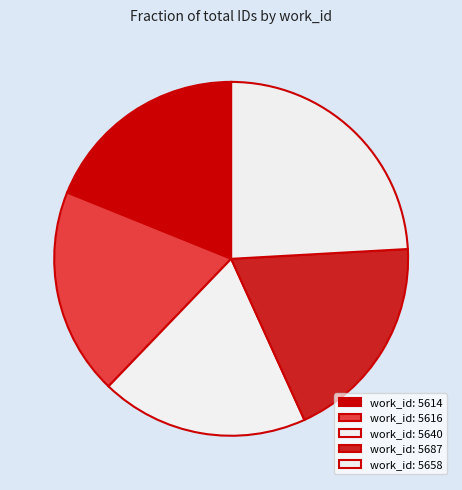

Which category has the biggest portion of the pie?

5658